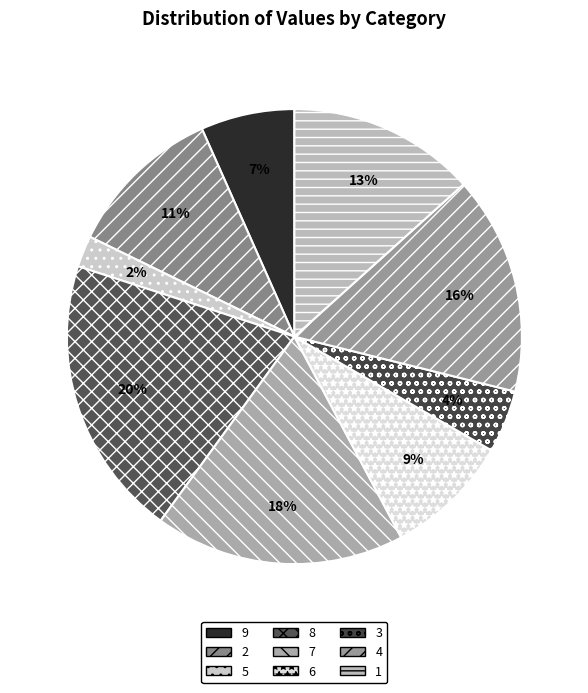

To the nearest percent, what percentage of the pie is 7?

18%